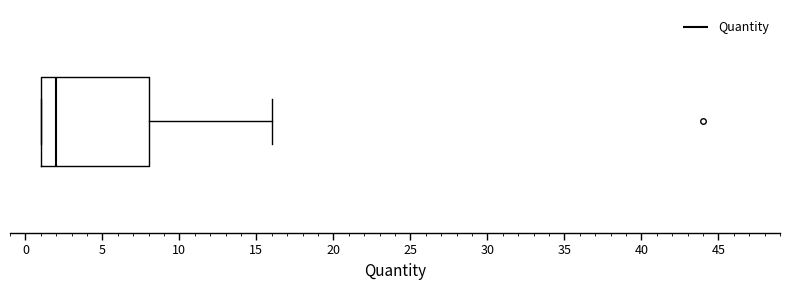

Read this box plot against the x-axis: the position of the median line, the range covered by the box, and the ends of both whiskers. The values are not printed on the chart, so give them approximately, as read against the axis.

median 2, box 1 to 8, whiskers 1 to 16